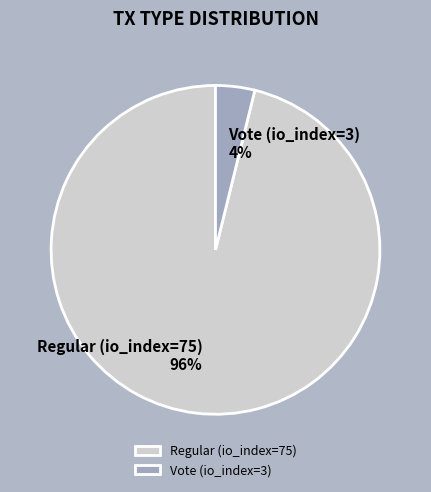

To the nearest percent, what is the difference between the largest and smallest slice percentages?

92%